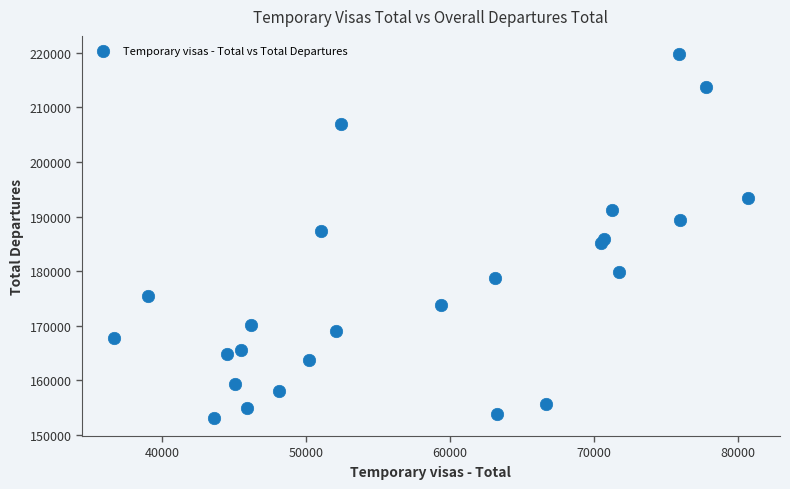

What is the range of Y values (max minus min)?

66640